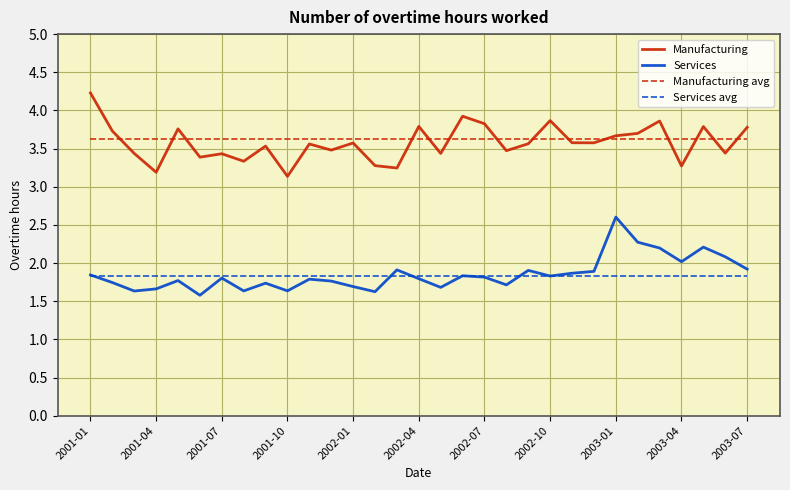

What is the lowest value of the Manufacturing avg series?

3.6